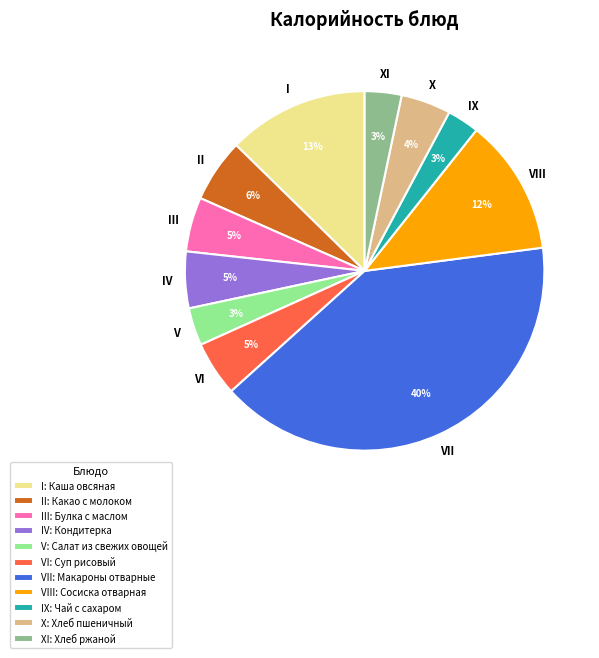

The VI: Суп рисовый slice represents 5% of the pie. True or false?

True